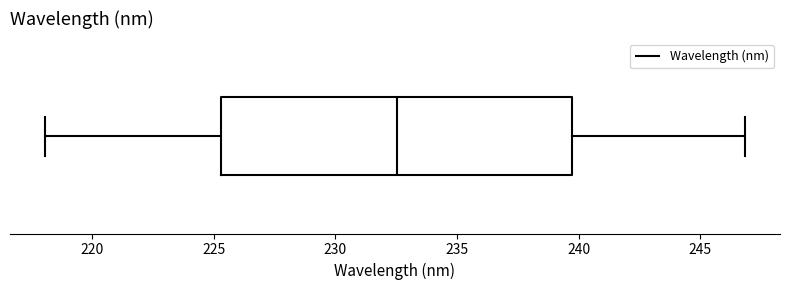

Read this box plot against the x-axis: the position of the median line, the range covered by the box, and the ends of both whiskers. The values are not printed on the chart, so give them approximately, as read against the axis.

median 232.5, box 225.5 to 239.5, whiskers 218.0 to 247.0